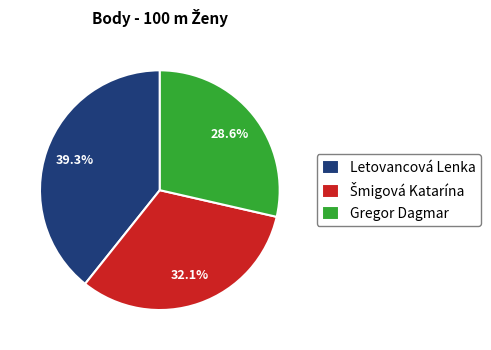

True or false: Gregor Dagmar accounts for 35% of the total.

False